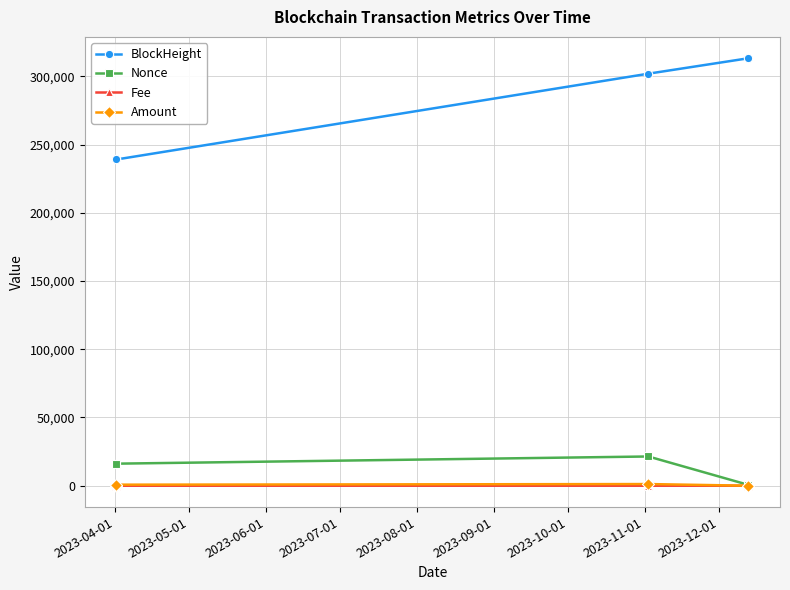

Which series has the widest spread of values?

BlockHeight